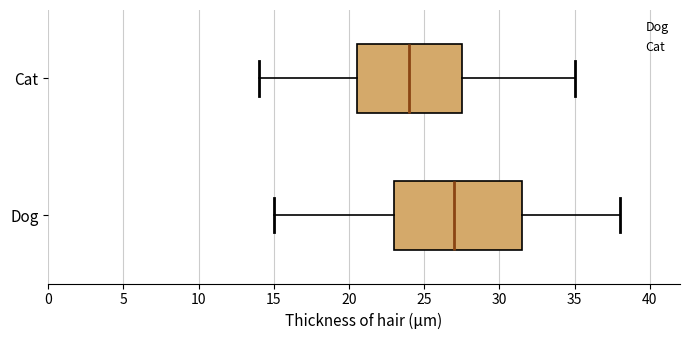

Comparing the boxes themselves (not the whiskers), which one is the widest?

Dog